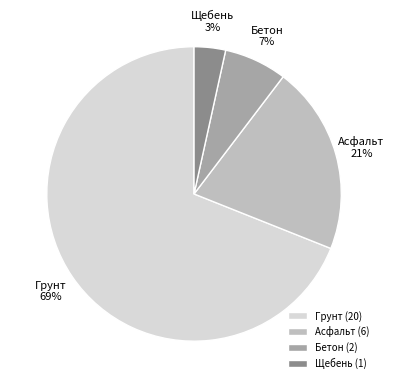

To the nearest percent, what is the difference between the largest and smallest slice percentages?

66%